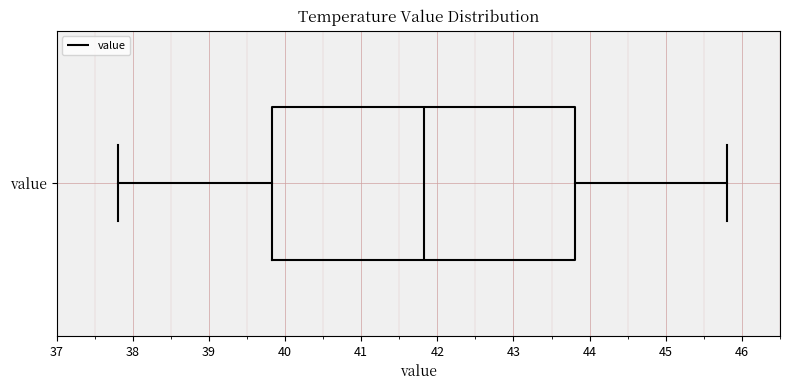

Transcribe this box plot: give where the median line is, the range the box spans, and where the two whiskers end, as read against the x-axis. The values are not printed on the chart, so give them approximately, as read against the axis.

median 41.8, box 39.8 to 43.8, whiskers 37.8 to 45.8